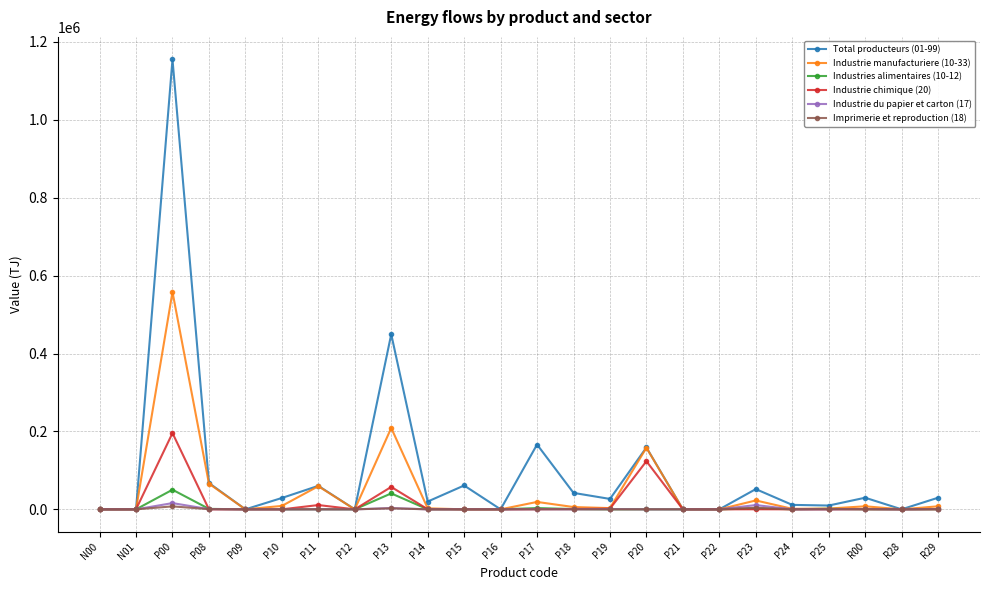

At which category is the sum across all series the highest?

P00